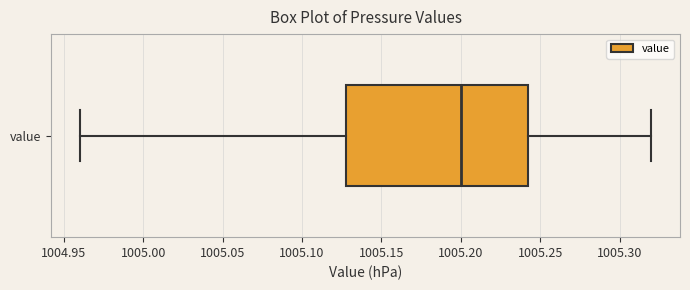

Transcribe this box plot: give where the median line is, the range the box spans, and where the two whiskers end, as read against the x-axis. The values are not printed on the chart, so give them approximately, as read against the axis.

median 1005.200, box 1005.130 to 1005.245, whiskers 1004.960 to 1005.320